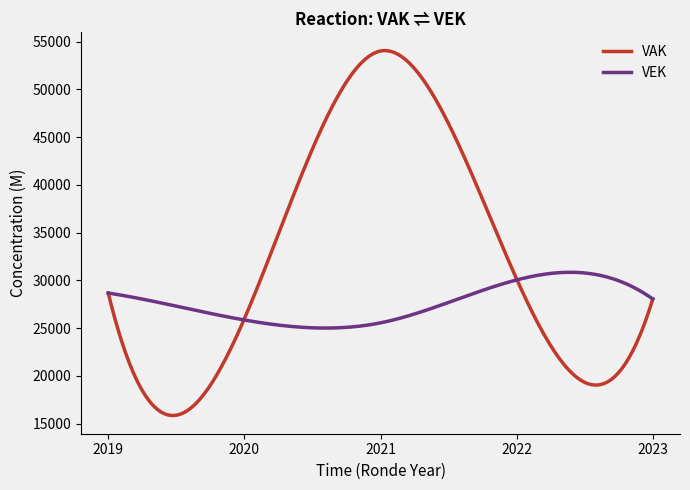

Rank the series by their maximum value, from lowest to highest.

VEK, VAK